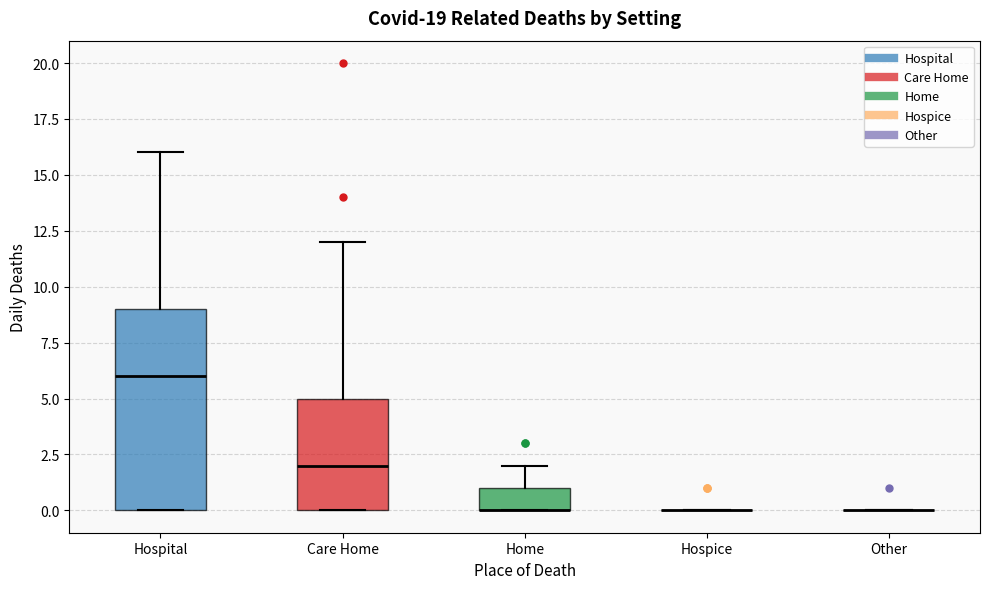

Where is the upper edge of the box for Care Home on the y-axis? The values are not printed on the chart, so give them approximately, as read against the axis.

5